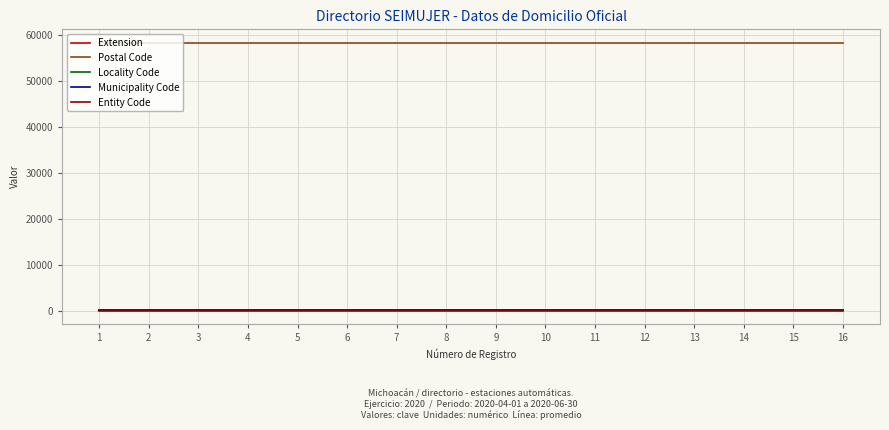

At how many categories does at least one series exceed 39998?

16